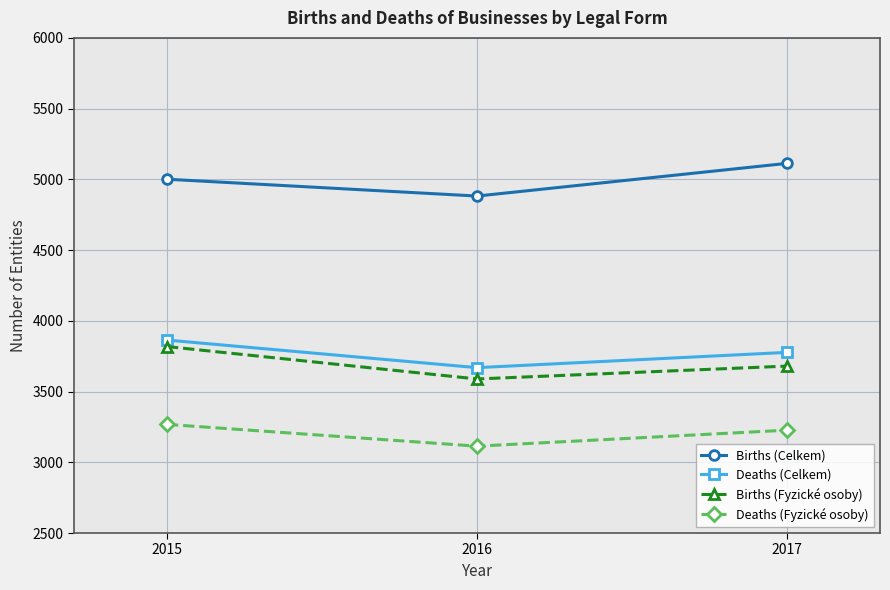

How many lines are shown in the chart?

4